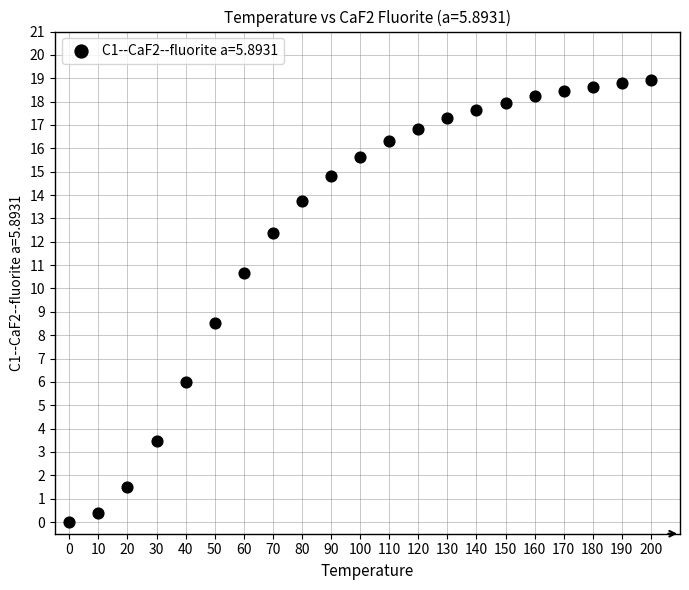

What is the range of Y values (max minus min)?

18.9